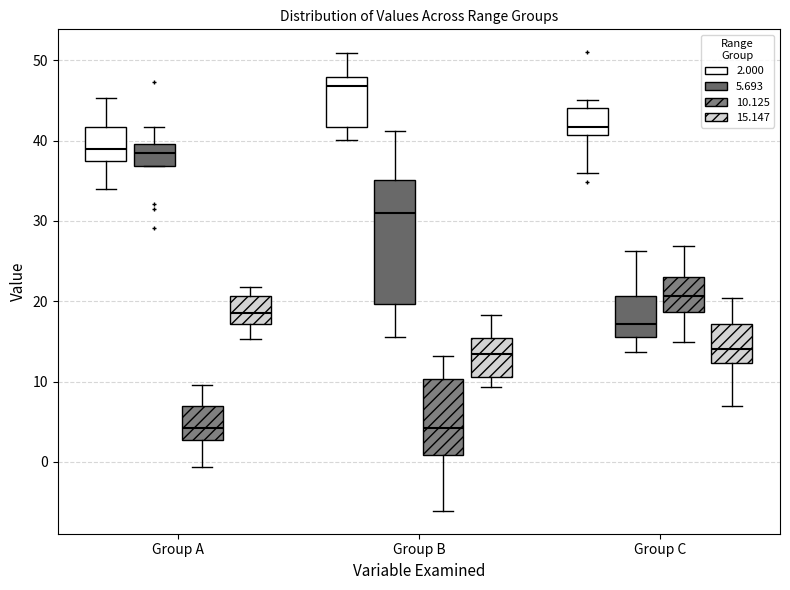

Reading left to right, transcribe this box plot: for each box, give where its median line is, the range the box spans, and where its two whiskers end, as read against the y-axis. The values are not printed on the chart, so give them approximately, as read against the axis.

Group A (2.000): median 39, box 38 to 42, whiskers 34 to 45
Group A (5.693): median 38, box 37 to 40, whiskers 37 to 42
Group A (10.125): median 4, box 3 to 7, whiskers -1 to 10
Group A (15.147): median 19, box 17 to 21, whiskers 15 to 22
Group B (2.000): median 47, box 42 to 48, whiskers 40 to 51
Group B (5.693): median 31, box 20 to 35, whiskers 16 to 41
Group B (10.125): median 4, box 1 to 10, whiskers -6 to 13
Group B (15.147): median 13, box 11 to 15, whiskers 9 to 18
Group C (2.000): median 42, box 41 to 44, whiskers 36 to 45
Group C (5.693): median 17, box 16 to 21, whiskers 14 to 26
Group C (10.125): median 21, box 19 to 23, whiskers 15 to 27
Group C (15.147): median 14, box 12 to 17, whiskers 7 to 20